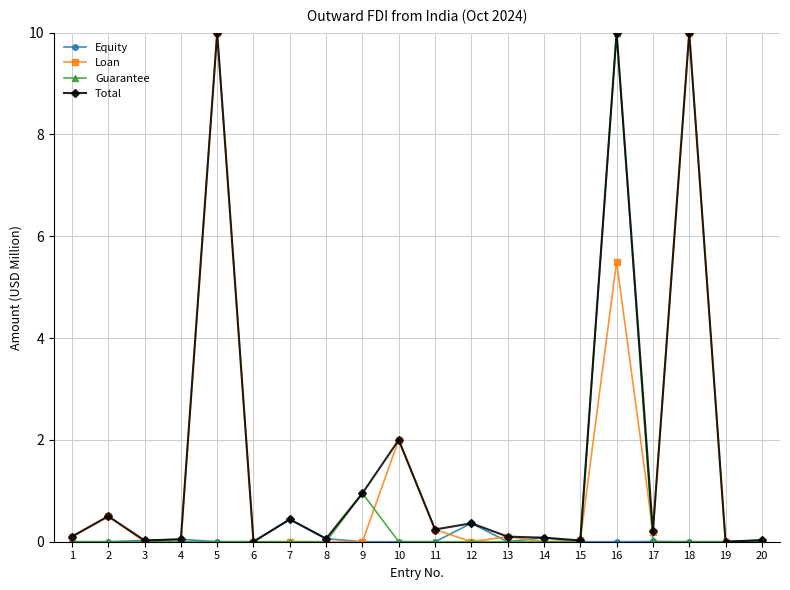

At which category is the sum across all series the highest?

16